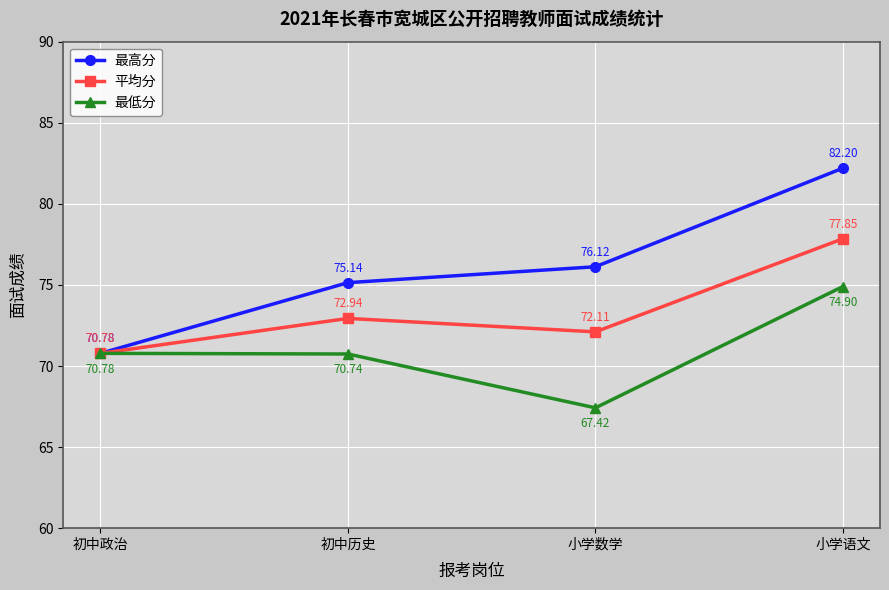

At which label does 最低分 first exceed 70?

初中政治